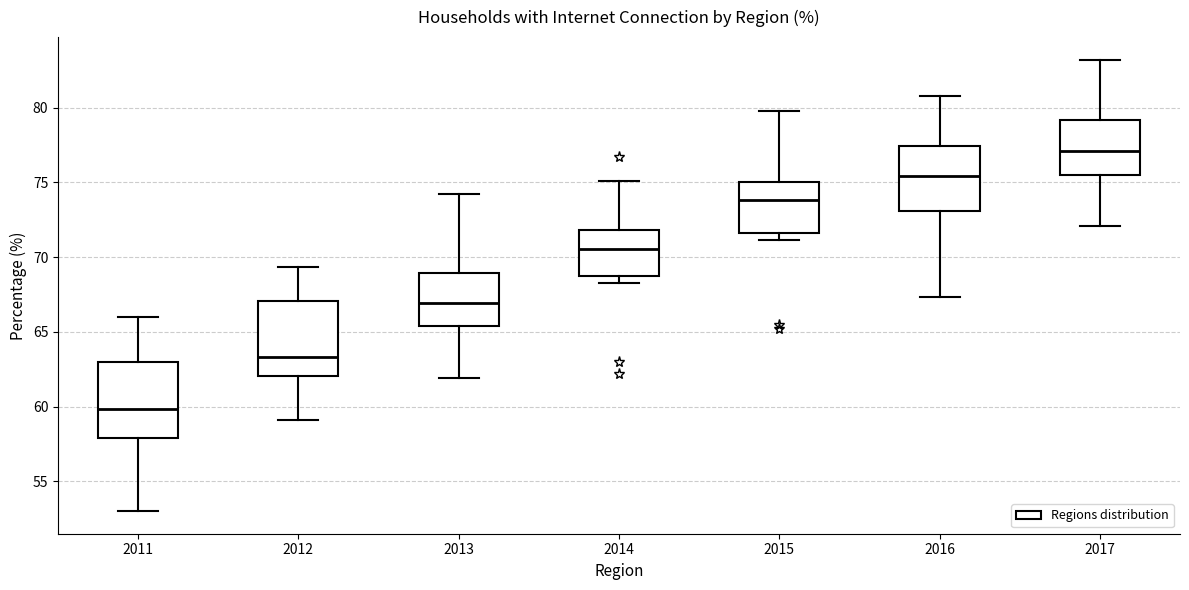

Which box's median line is the highest?

2017